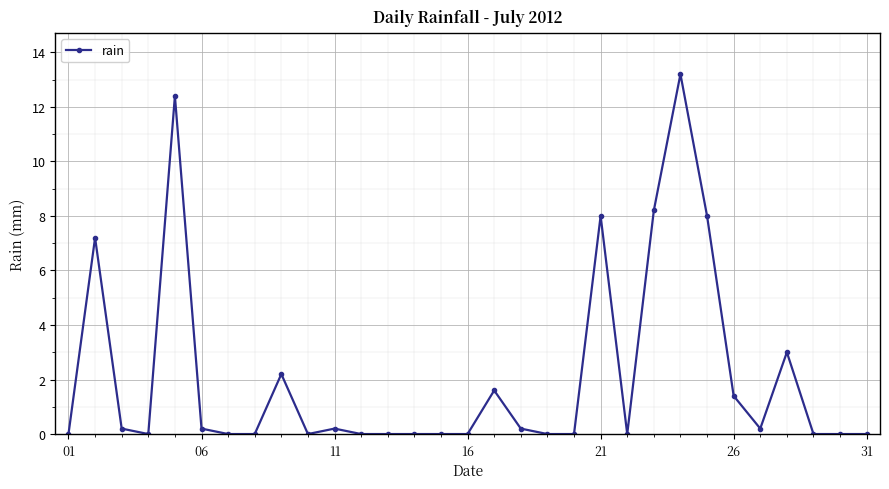

True or false: the data has more than 2 interior local peaks.

True